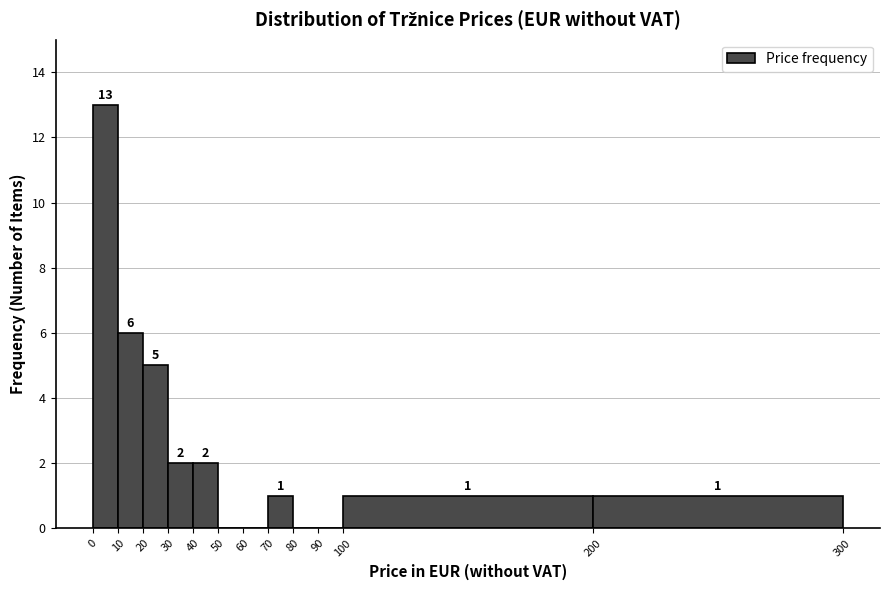

Which range on the x-axis has the tallest bar?

0 to 10